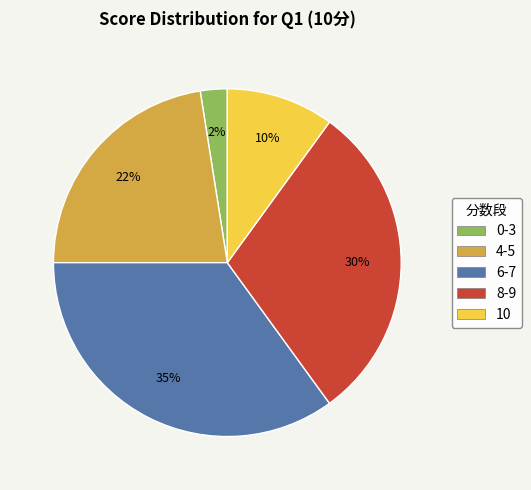

Is there a majority slice in this chart?

No